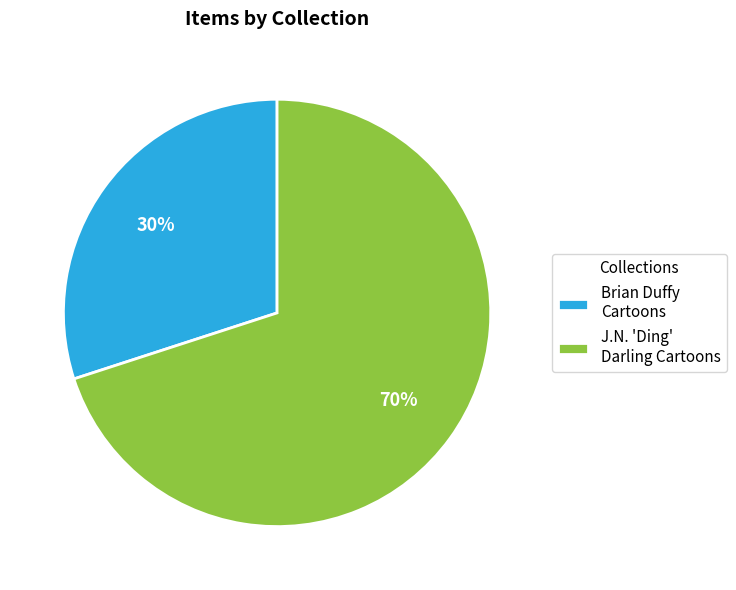

How many slices are in this pie chart?

2